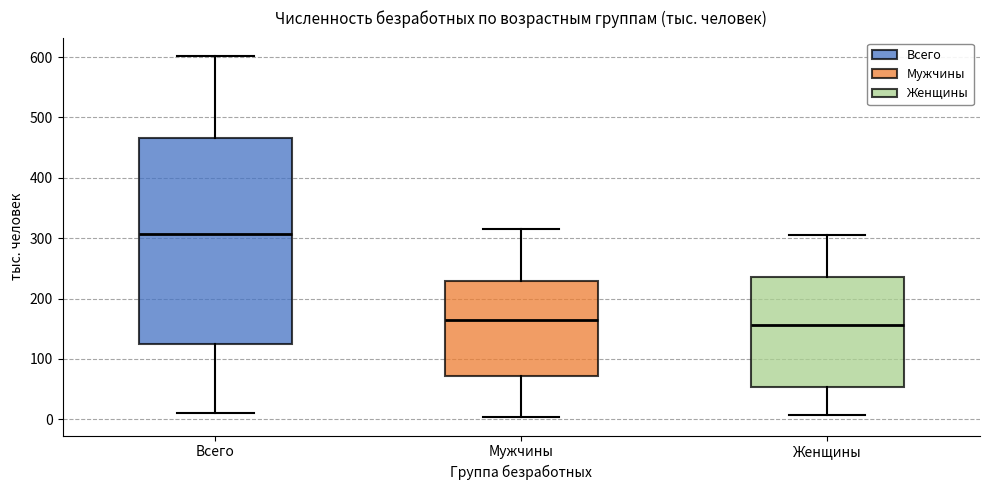

Where is the lower edge of the box for Всего on the y-axis? The values are not printed on the chart, so give them approximately, as read against the axis.

120